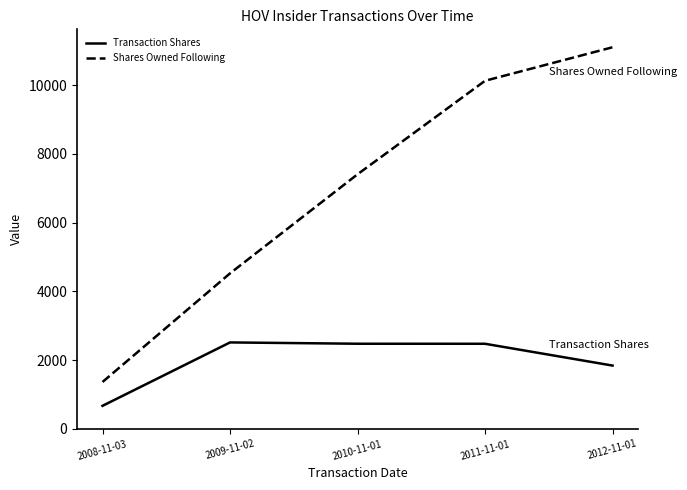

What is the average value of the Shares Owned Following series?

6906